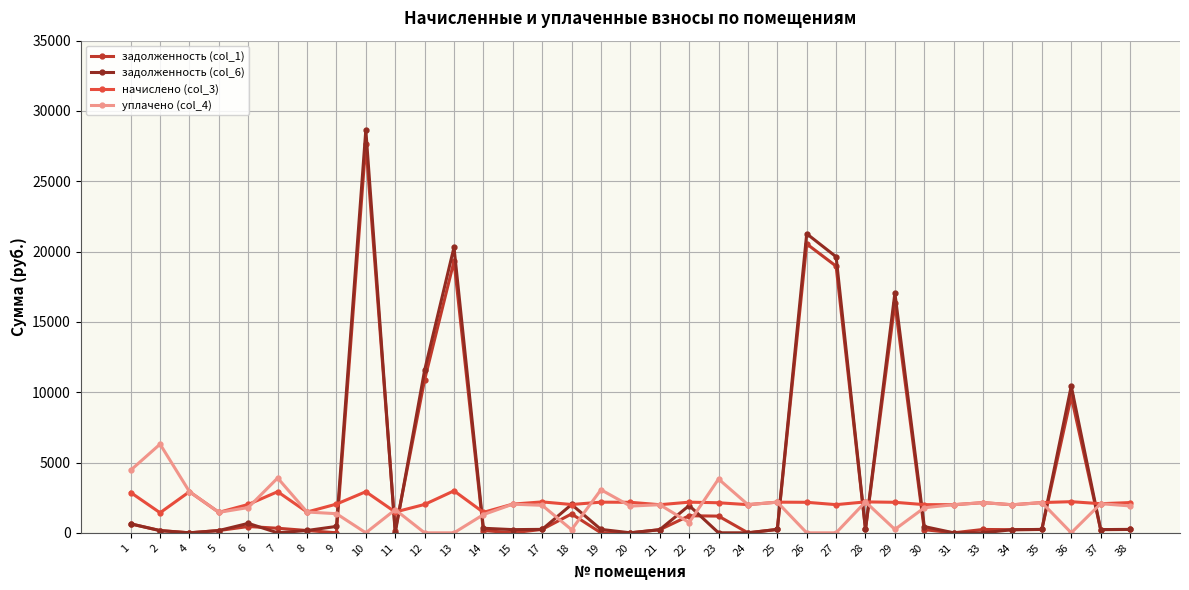

Where do начислено (col_3) and задолженность (col_1) first cross each other?

9 and 10